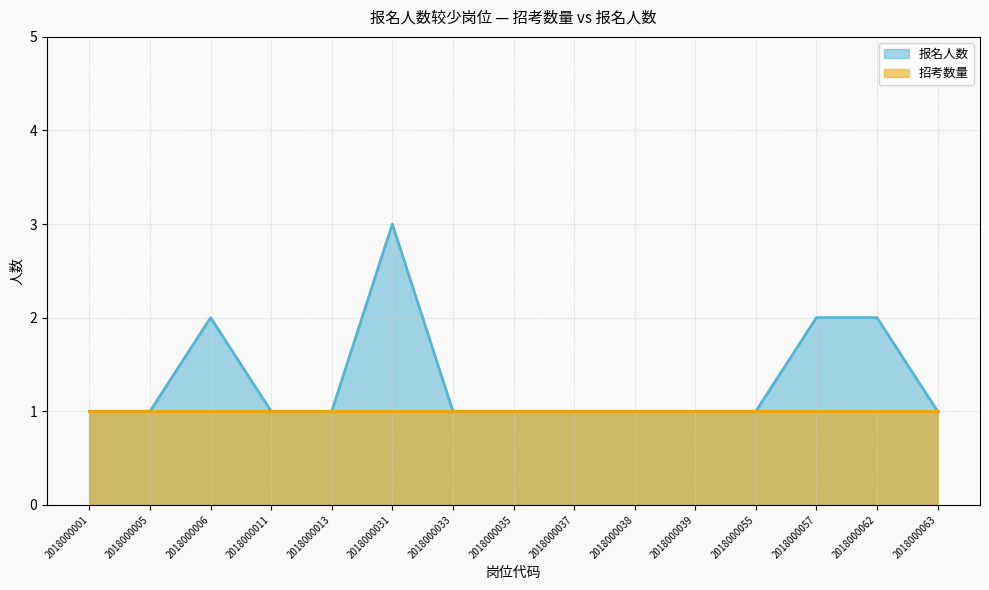

True or false: the data has more than 0 interior local peaks.

True